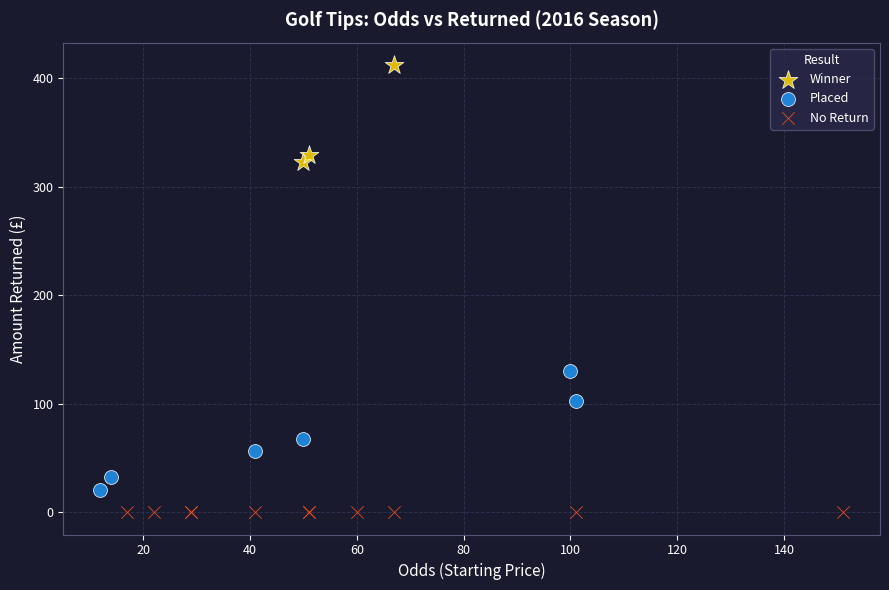

Which series reaches the maximum Y coordinate?

Winner